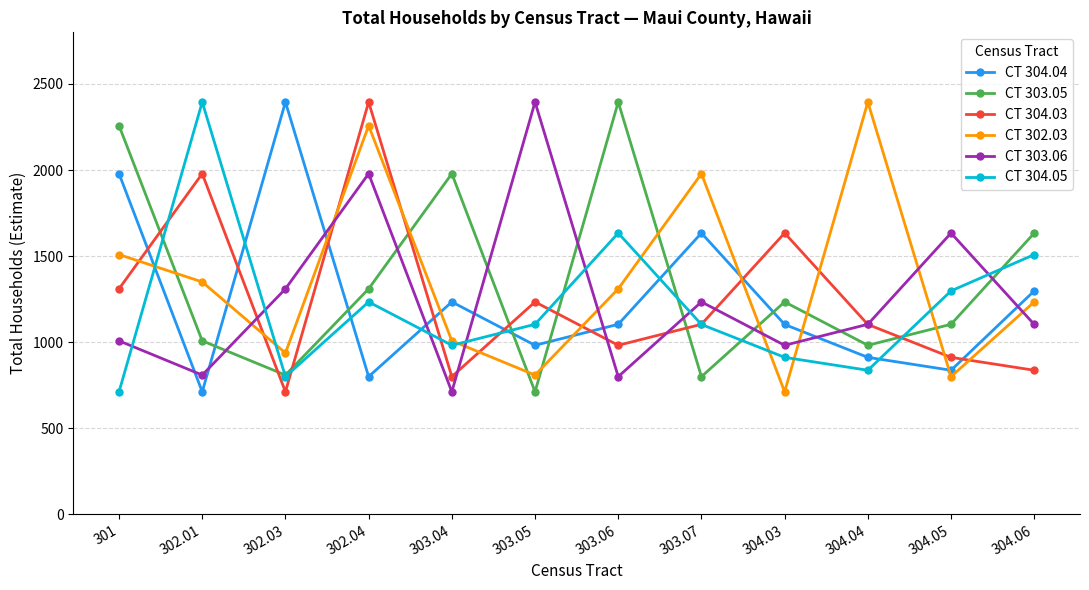

What is the total value across all series at 304.06?

7615